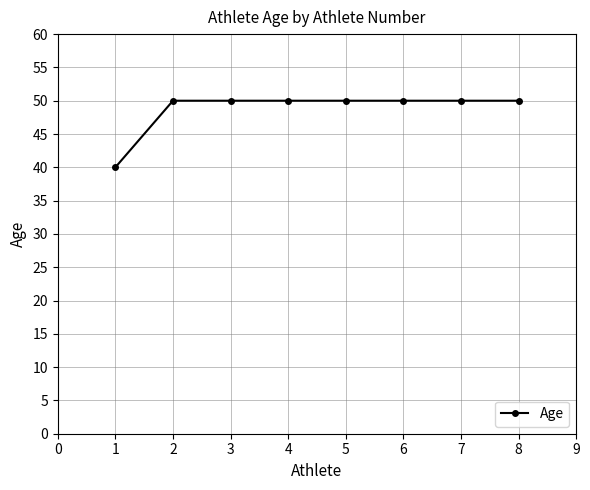

Reading left to right, extract all data points from this chart.

40	50	50	50	50	50	50	50